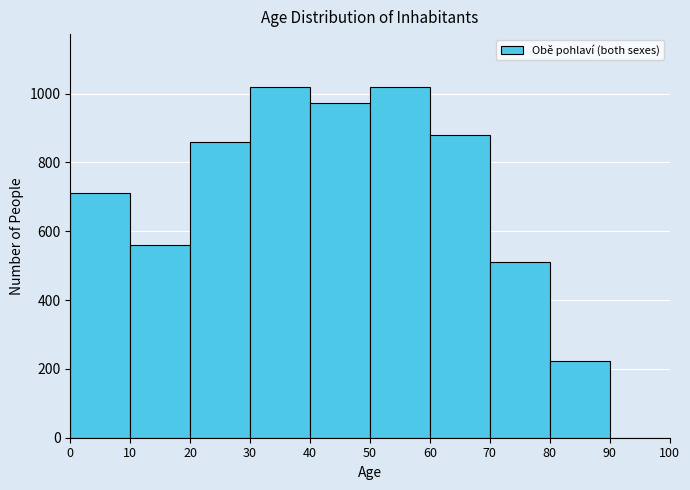

Reading left to right, list every bar in this chart as the range it spans on the x-axis followed by its height. The values are not printed on the chart, so give them approximately, as read against the axis.

0 to 10: 720
10 to 20: 560
20 to 30: 860
30 to 40: 1020
40 to 50: 980
50 to 60: 1020
60 to 70: 880
70 to 80: 520
80 to 90: 220
90 to 100: 0